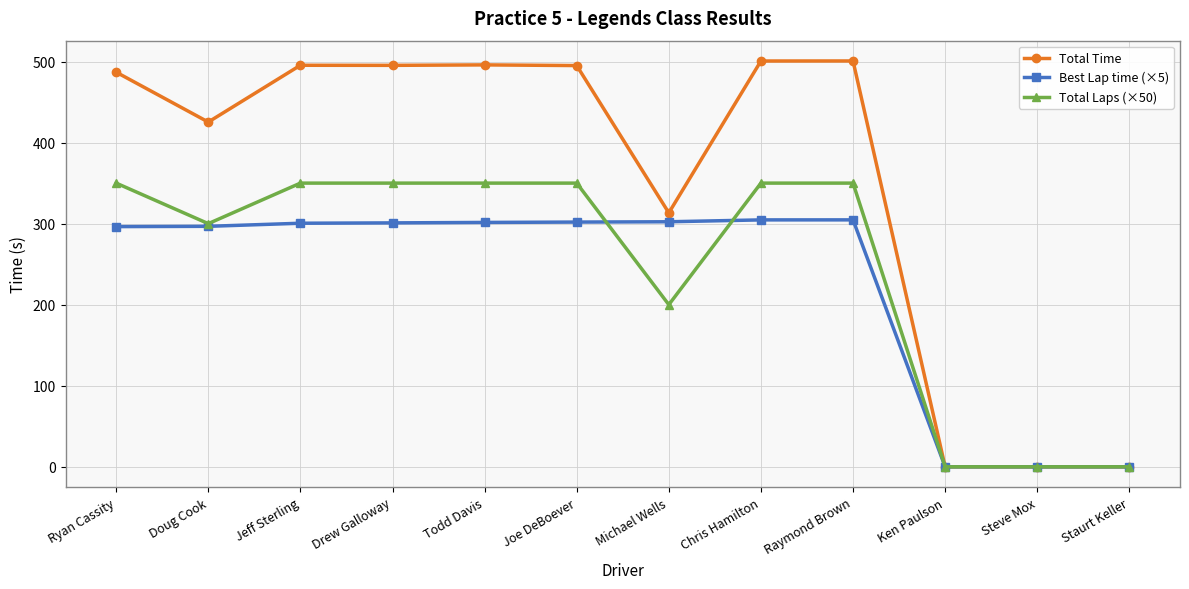

At which category does Total Laps (×50) reach its first local valley?

Doug Cook